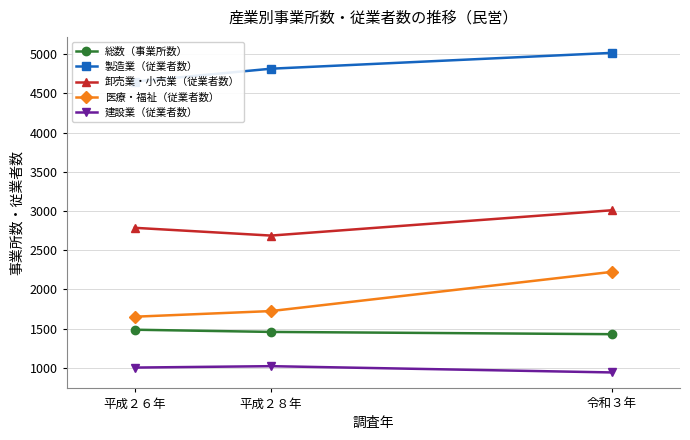

What is the difference between the 総数（事業所数） values at 令和３年 and 平成２６年?

57